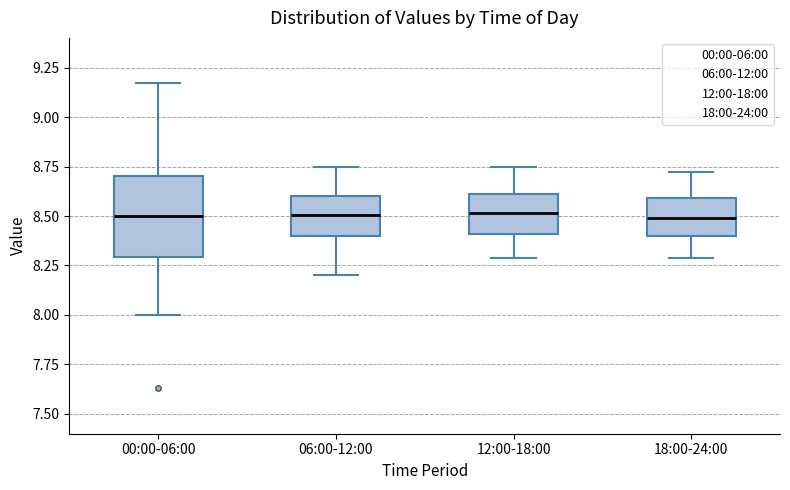

Which box is the tallest, from its lower edge to its upper edge?

00:00-06:00